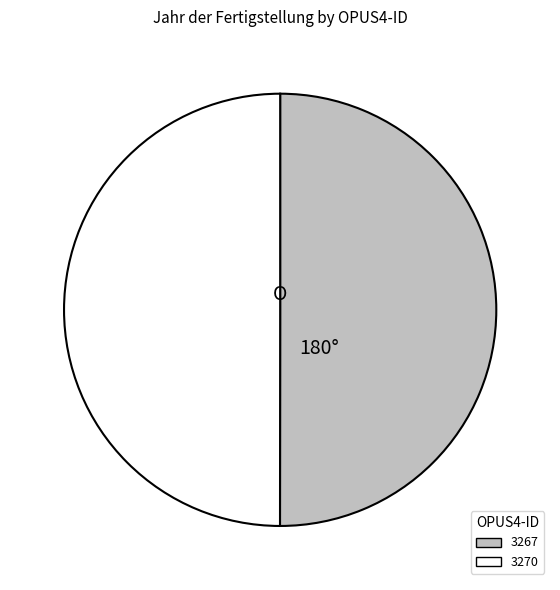

Count the number of slices in the pie.

2